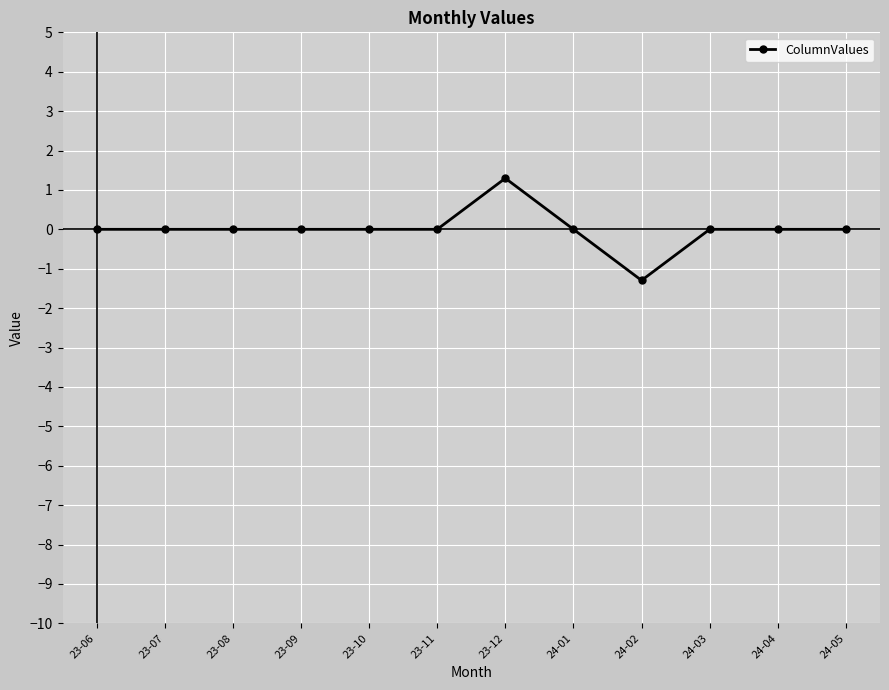

What is the difference between the second highest and minimum values?

1.3